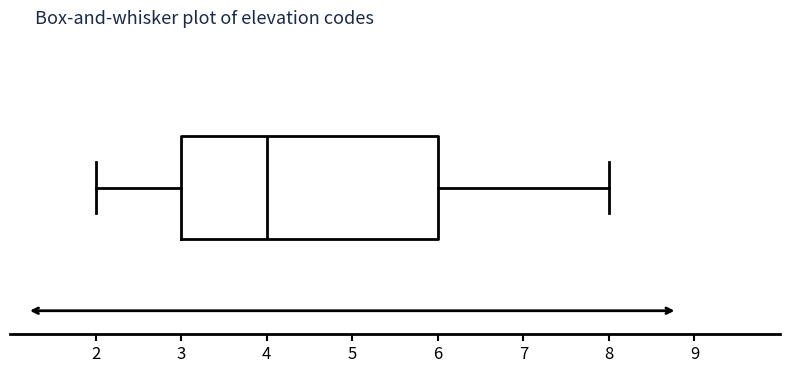

Where does the median line of the box sit on the x-axis? The values are not printed on the chart, so give them approximately, as read against the axis.

4